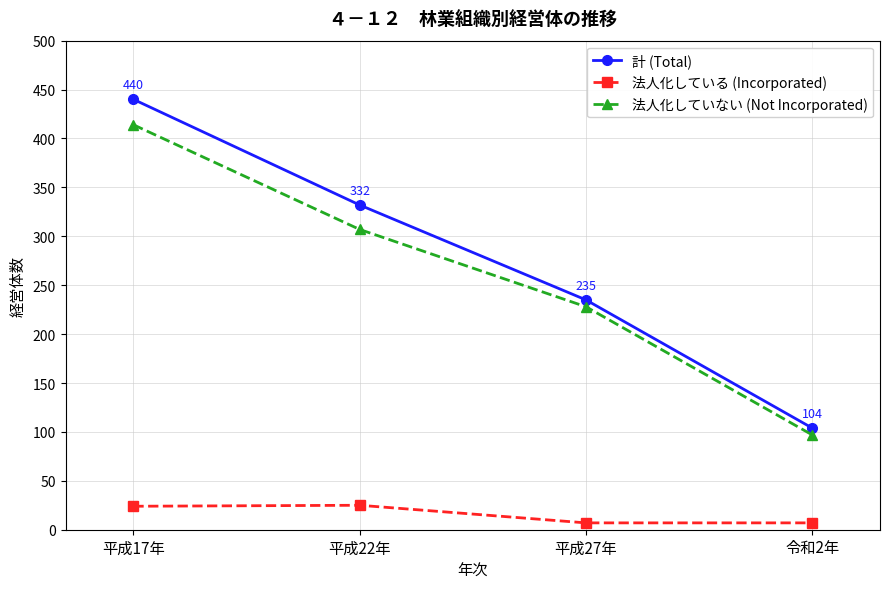

What position from the left is 令和2年?

4